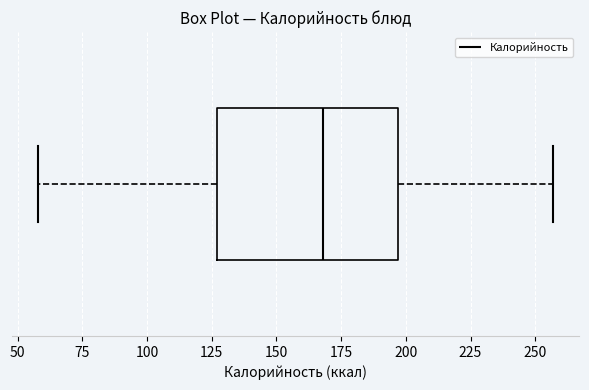

Where does the median line of the box sit on the x-axis? The values are not printed on the chart, so give them approximately, as read against the axis.

170